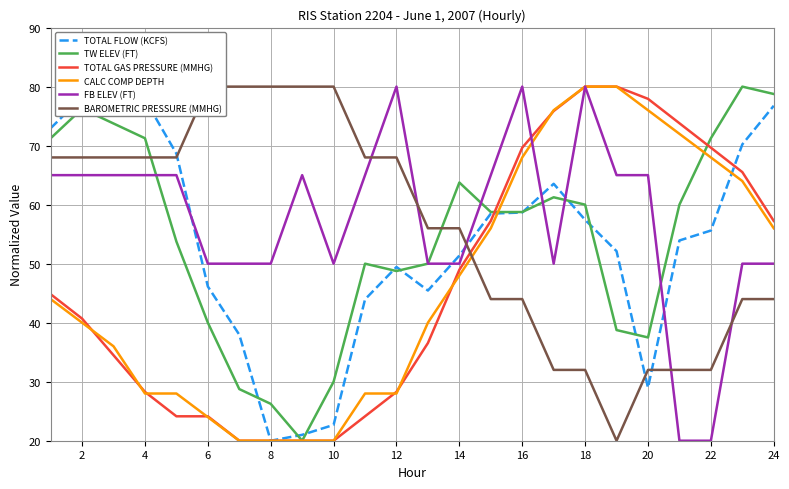

Rank the series by their maximum value, from lowest to highest.

TOTAL FLOW (KCFS), TW ELEV (FT), TOTAL GAS PRESSURE (MMHG), CALC COMP DEPTH, FB ELEV (FT), BAROMETRIC PRESSURE (MMHG)